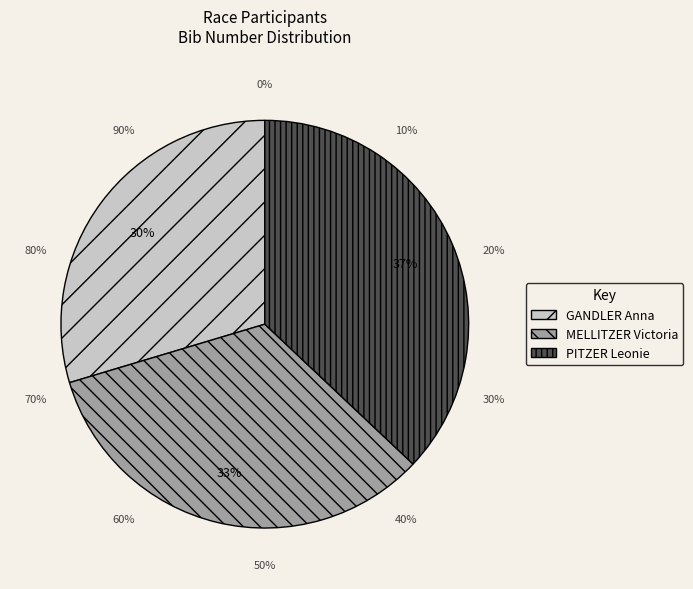

Which category has the smallest portion of the pie?

GANDLER Anna